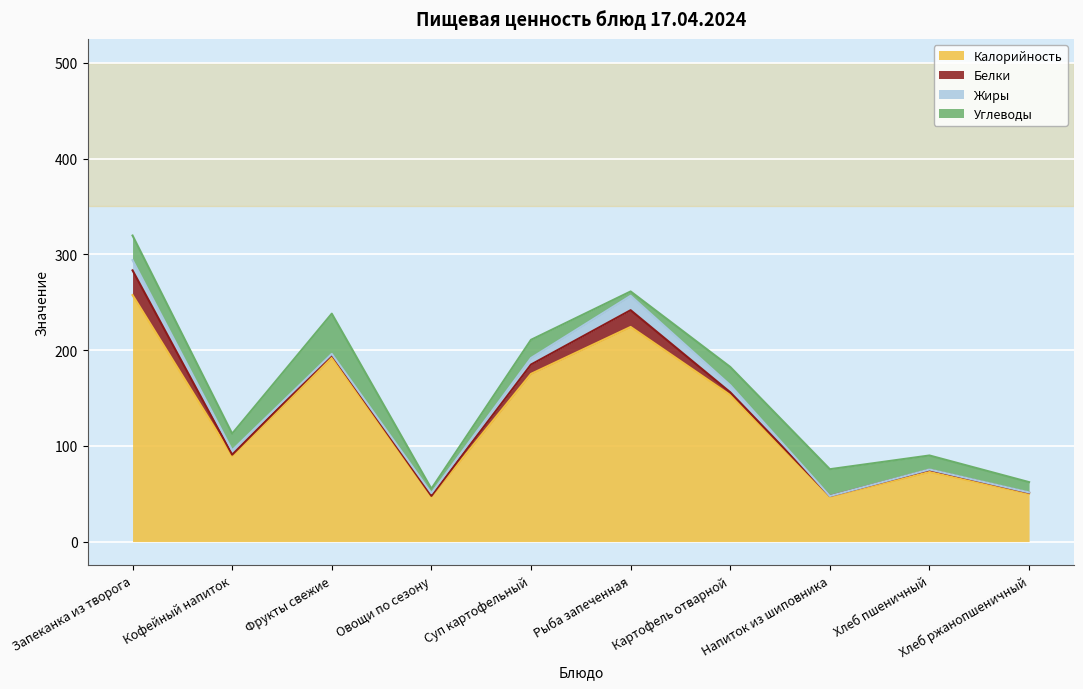

Does the chart display data point markers on the line(s)?

No